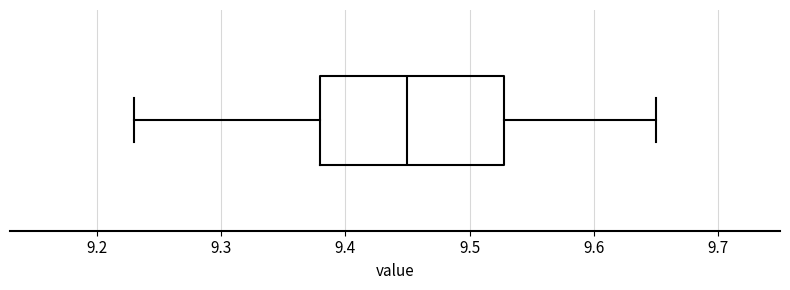

Where is the right edge of the box on the x-axis? The values are not printed on the chart, so give them approximately, as read against the axis.

9.53